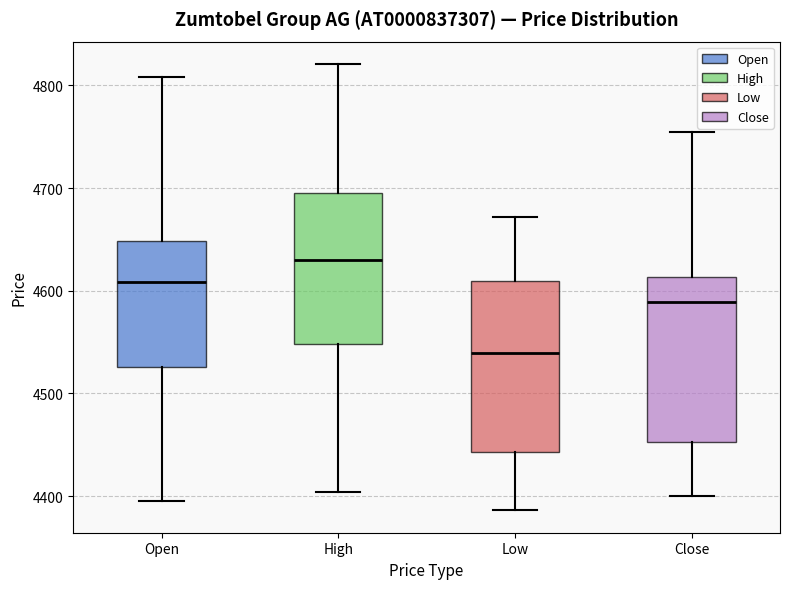

Which box has the lowest median line?

Low